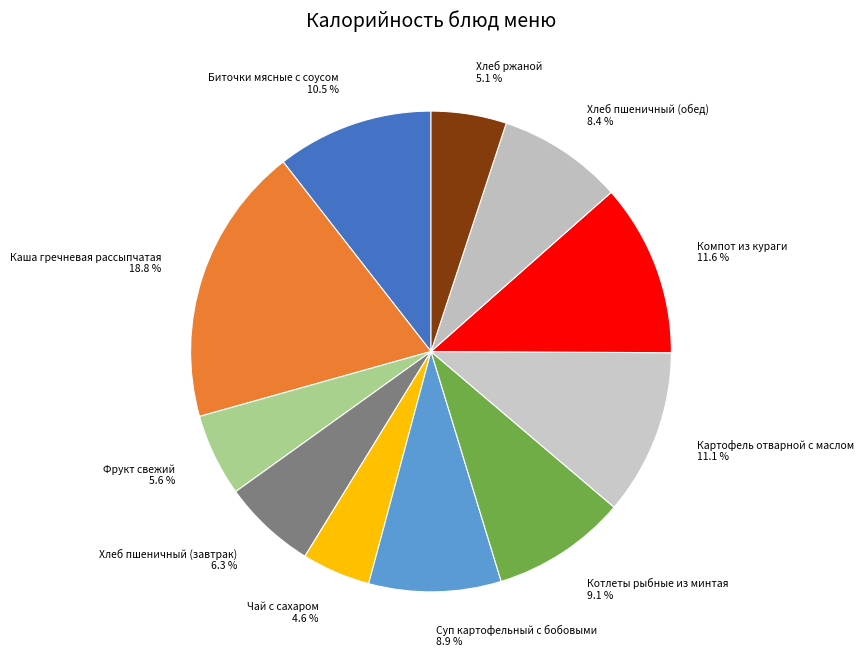

Between Чай с сахаром and Хлеб пшеничный (завтрак), which is larger?

Хлеб пшеничный (завтрак)